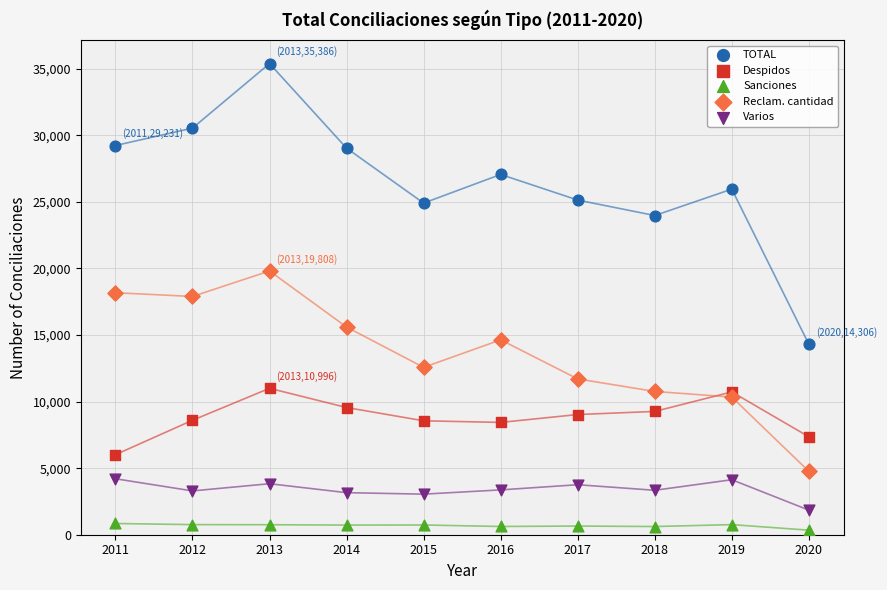

Which series has the largest Y range (max minus min)?

TOTAL